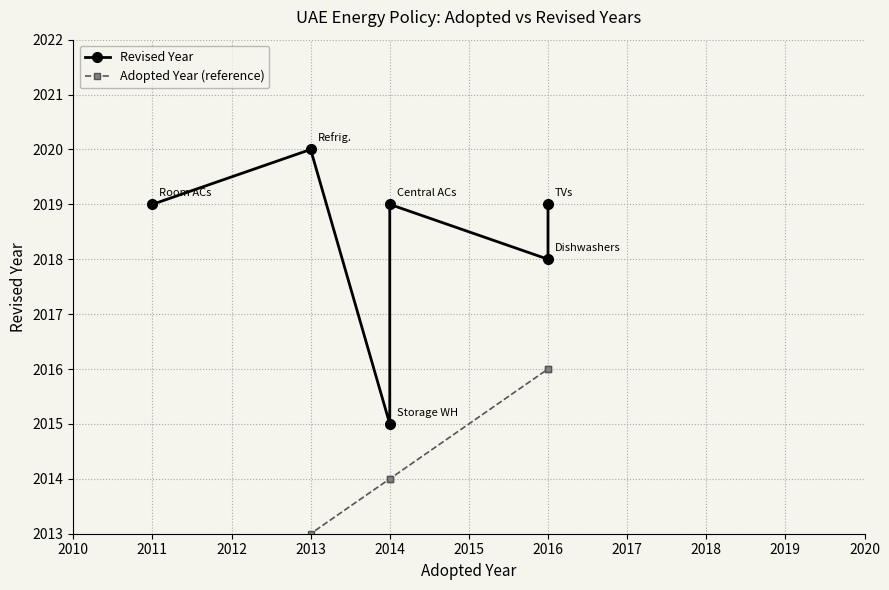

What is the value of the Revised Year point at the 6th from the left?

2019